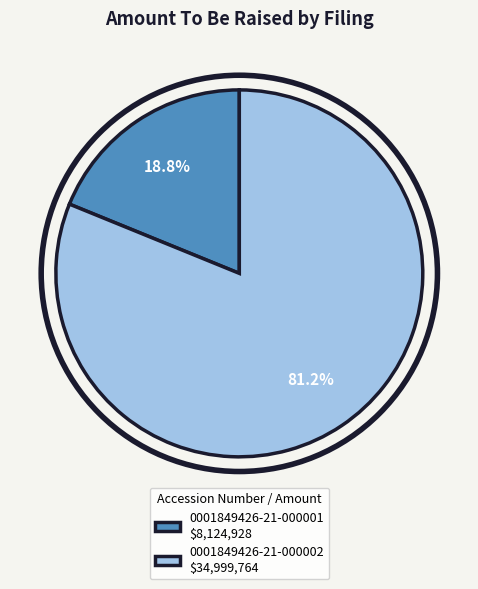

The 0001849426-21-000002 slice represents 81% of the pie. True or false?

True